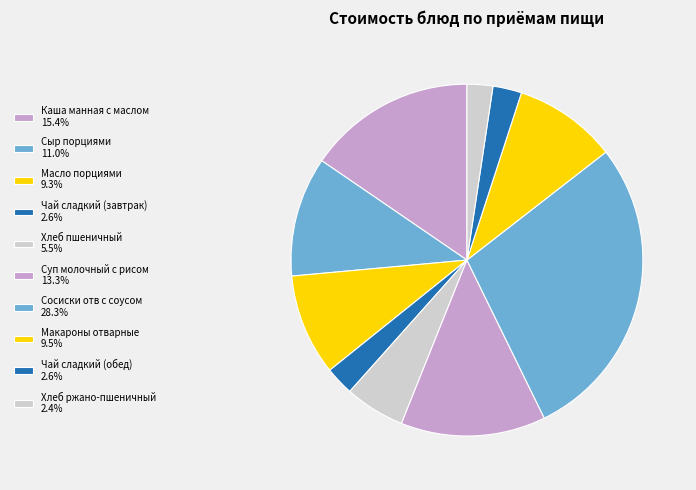

Is it true that Хлеб пшеничный is 20% of the pie?

False